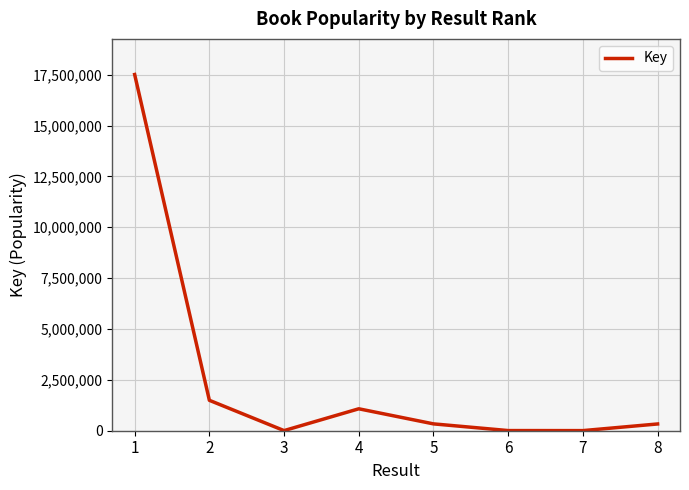

What is the average value?

2595950